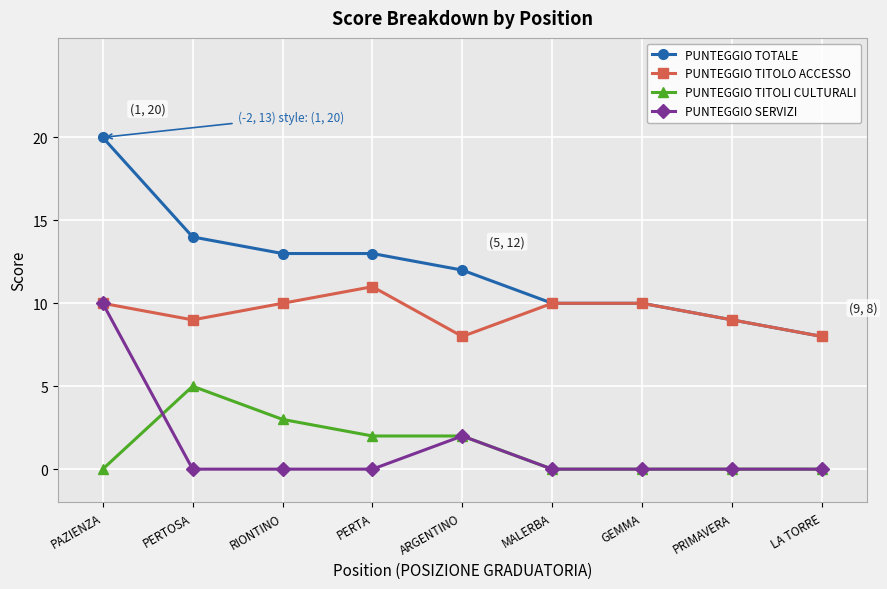

True or false: PUNTEGGIO TITOLO ACCESSO has more than 0 interior local peaks.

True